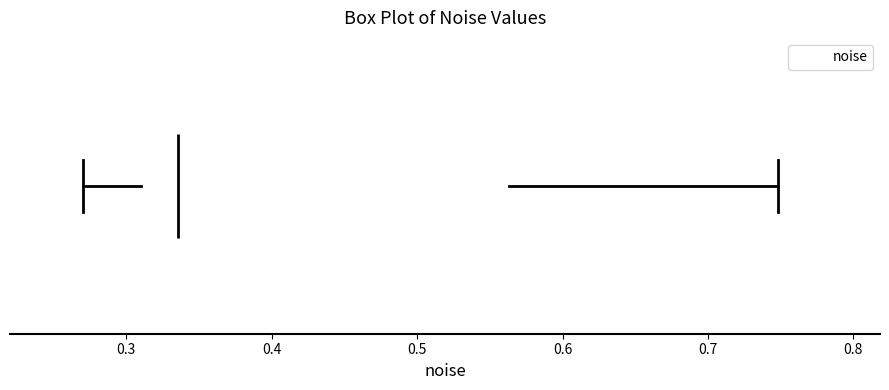

Where does the left whisker of the box end on the x-axis? The values are not printed on the chart, so give them approximately, as read against the axis.

0.27